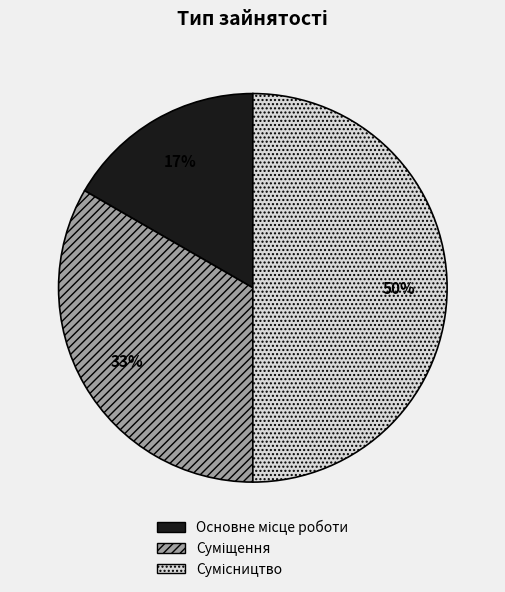

To the nearest percent, what is the average slice percentage?

33%